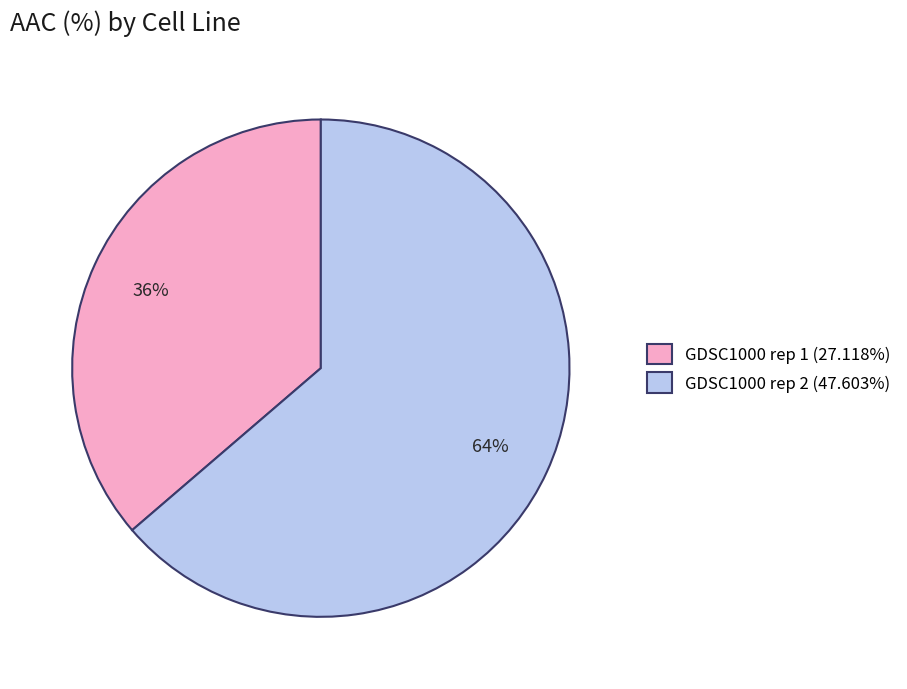

Combined, do GDSC1000 rep 1 (27.118%) and GDSC1000 rep 2 (47.603%) account for over 50%?

Yes